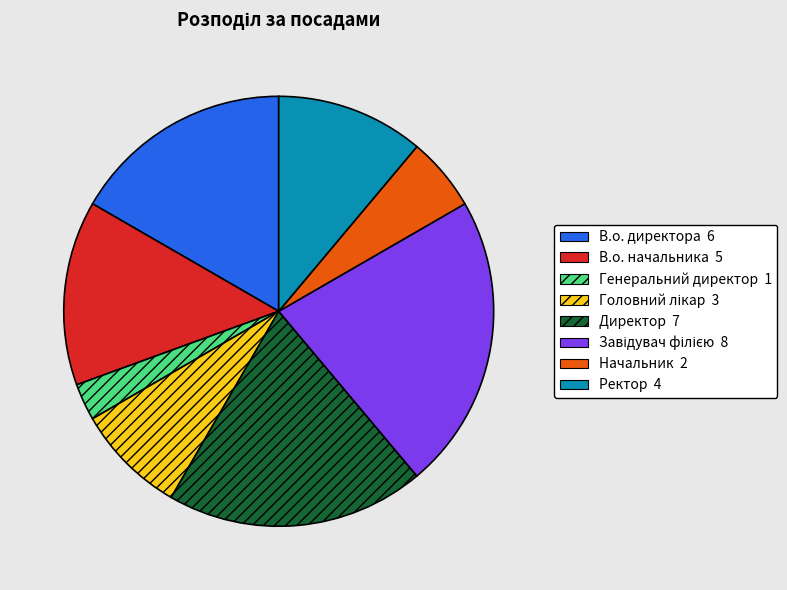

How many segments does this pie chart have?

8